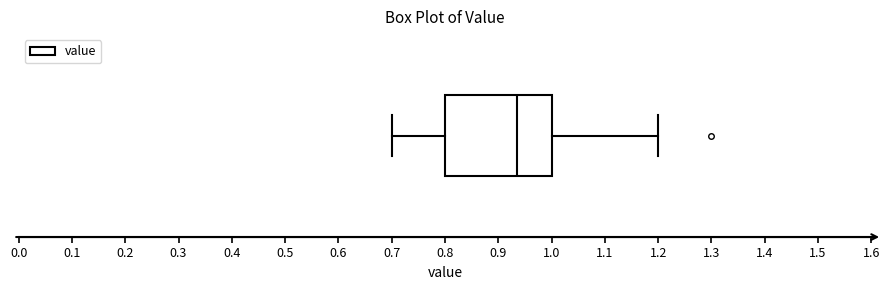

Transcribe this box plot: give where the median line is, the range the box spans, and where the two whiskers end, as read against the x-axis. The values are not printed on the chart, so give them approximately, as read against the axis.

median 0.94, box 0.80 to 1.00, whiskers 0.70 to 1.20